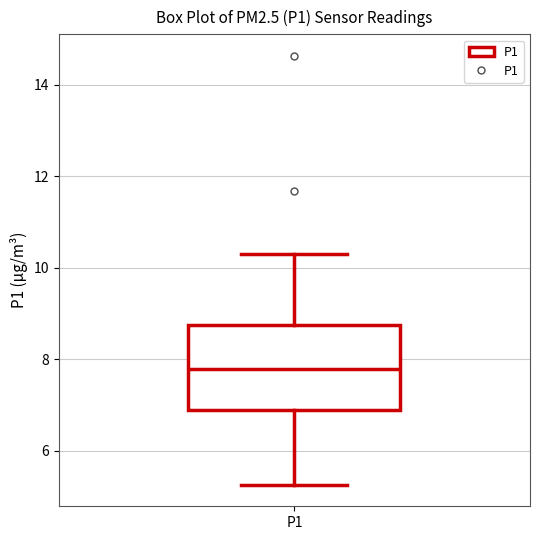

Where is the lower edge of the box for P1 on the y-axis? The values are not printed on the chart, so give them approximately, as read against the axis.

6.8